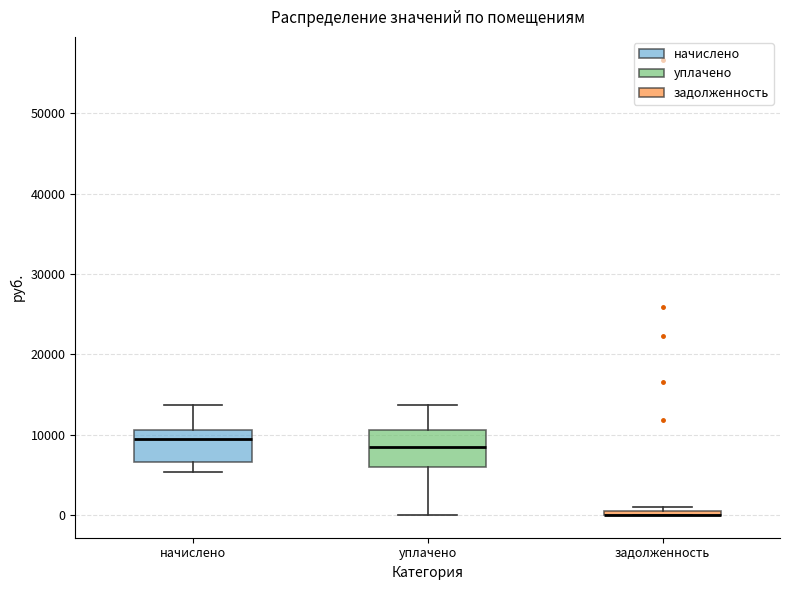

Where is the lower edge of the box for начислено on the y-axis? The values are not printed on the chart, so give them approximately, as read against the axis.

7000